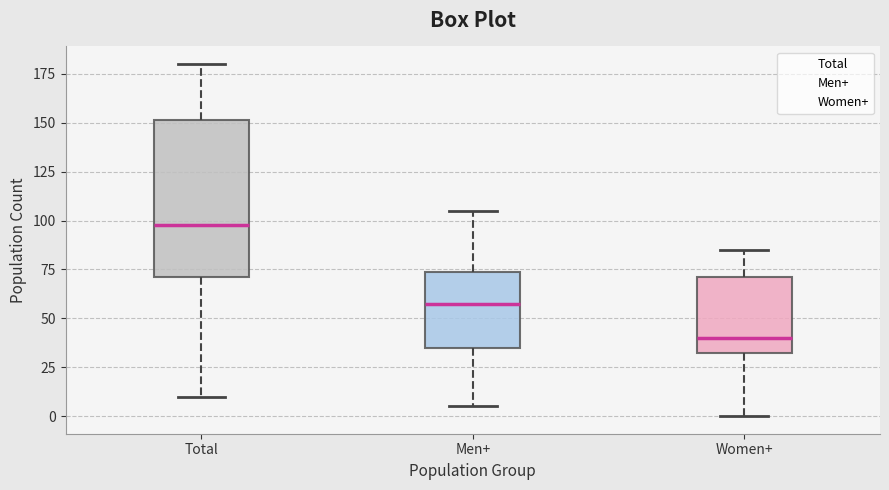

Comparing the boxes themselves (not the whiskers), which one is the tallest?

Total